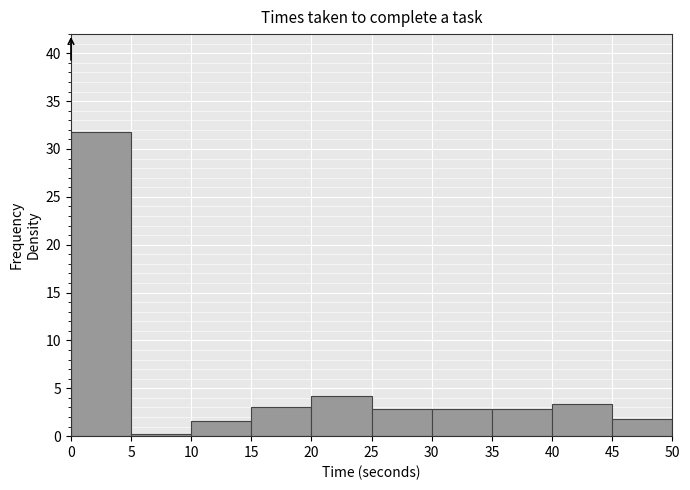

Which range on the x-axis has the tallest bar?

0 to 5